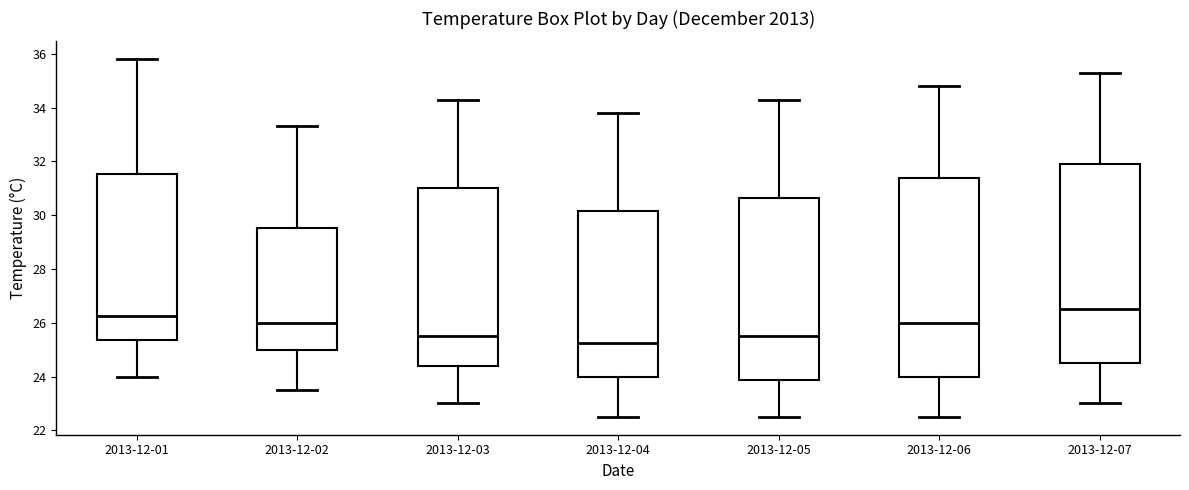

Reading left to right, transcribe this box plot: for each box, give where its median line is, the range the box spans, and where its two whiskers end, as read against the y-axis. The values are not printed on the chart, so give them approximately, as read against the axis.

2013-12-01: median 26.2, box 25.4 to 31.6, whiskers 24.0 to 35.8
2013-12-02: median 26.0, box 25.0 to 29.6, whiskers 23.6 to 33.4
2013-12-03: median 25.6, box 24.4 to 31.0, whiskers 23.0 to 34.4
2013-12-04: median 25.2, box 24.0 to 30.2, whiskers 22.6 to 33.8
2013-12-05: median 25.6, box 23.8 to 30.6, whiskers 22.6 to 34.4
2013-12-06: median 26.0, box 24.0 to 31.4, whiskers 22.6 to 34.8
2013-12-07: median 26.6, box 24.6 to 32.0, whiskers 23.0 to 35.4